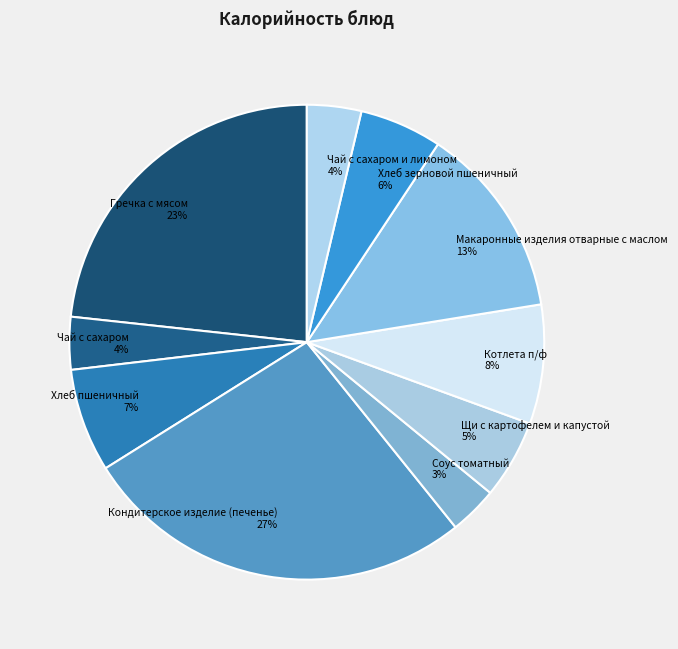

Combined, do Щи с картофелем и капустой and Чай с сахаром и лимоном account for over 50%?

No